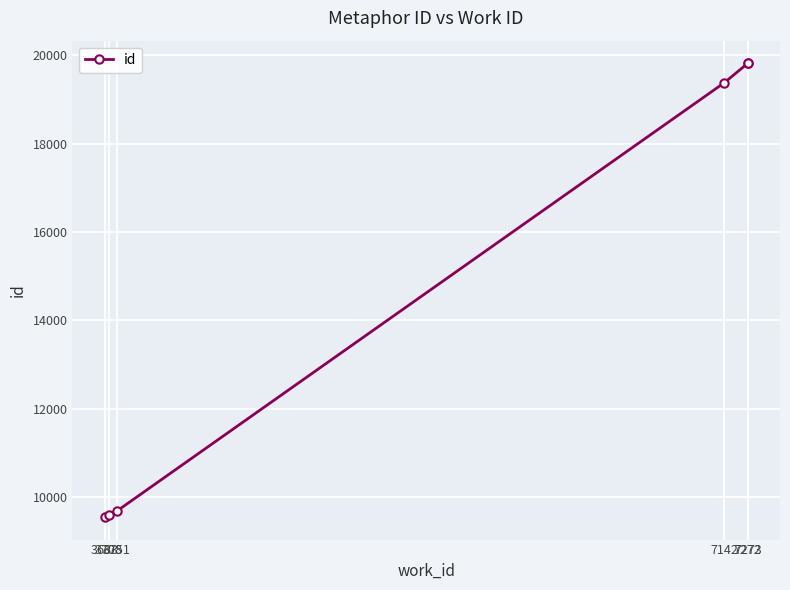

What is the value of the 3rd point from the left?

9678